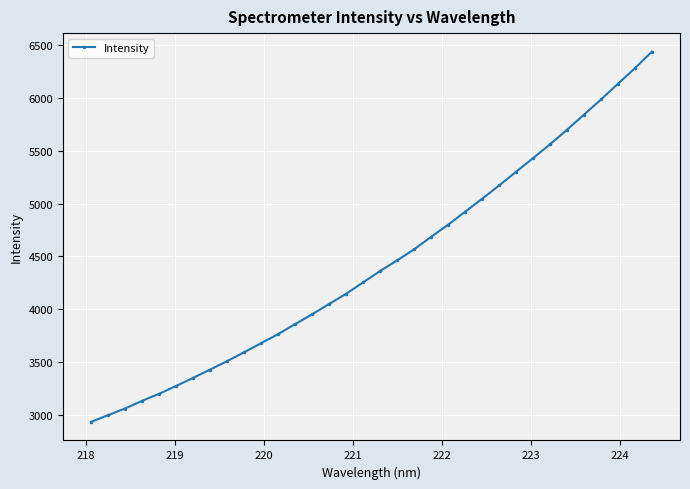

What is the difference between the maximum and second lowest values?

3444.0